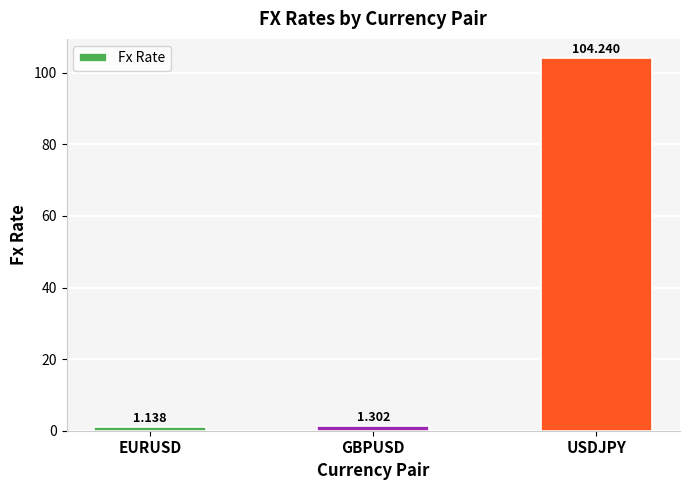

The chart shows a value of 1.3 at GBPUSD. True or false?

True